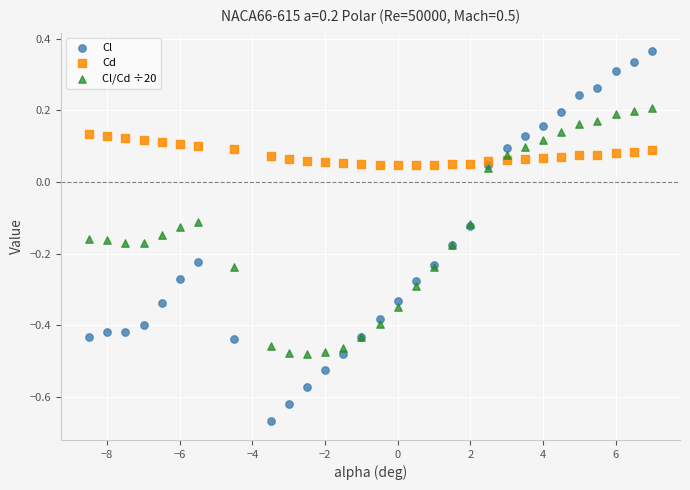

Which series reaches the minimum Y coordinate?

Cl